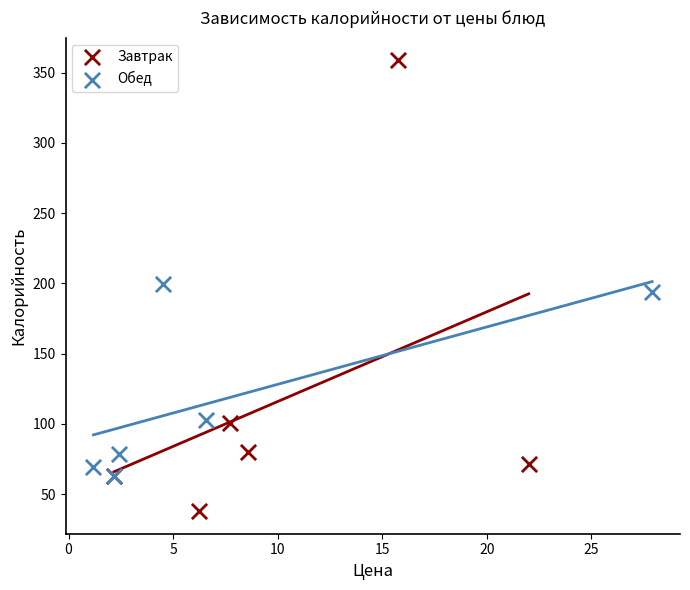

Which series contains the lowest Y value?

Завтрак